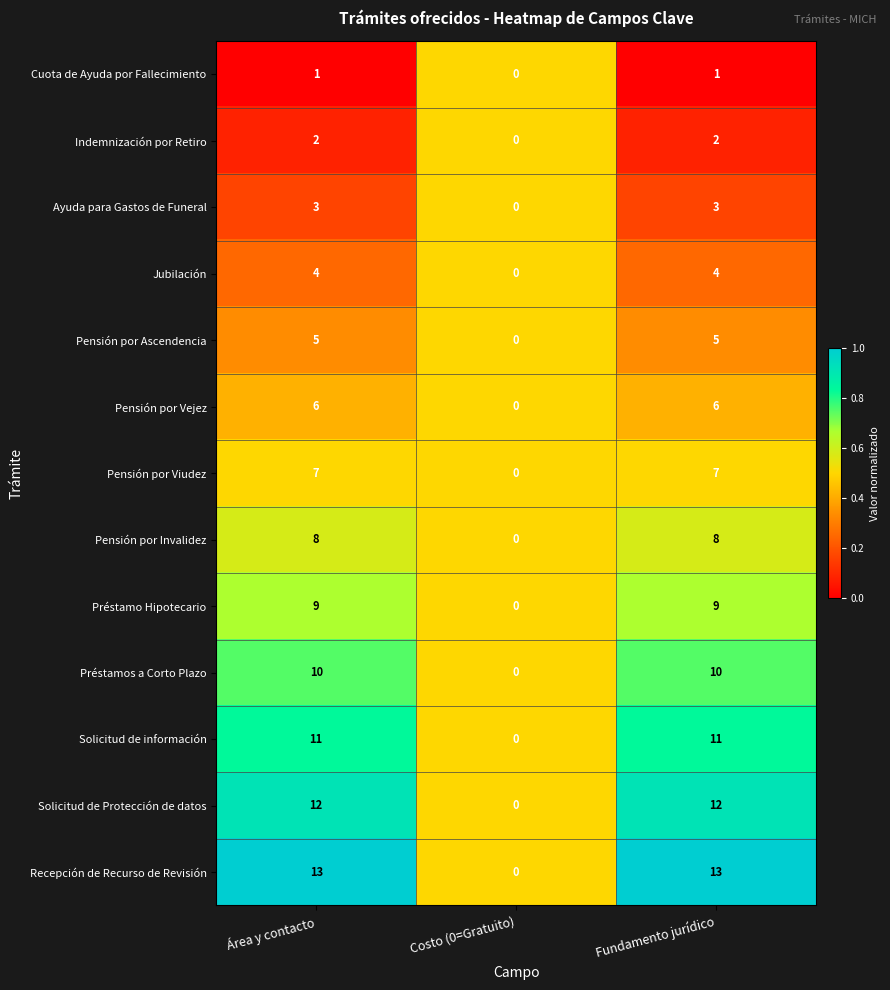

What is the spread (max minus min) of values at Área y contacto?

12